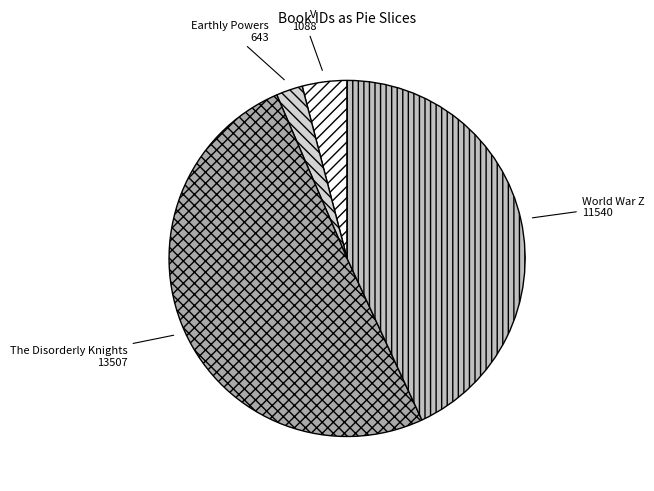

How many segments does this pie chart have?

4